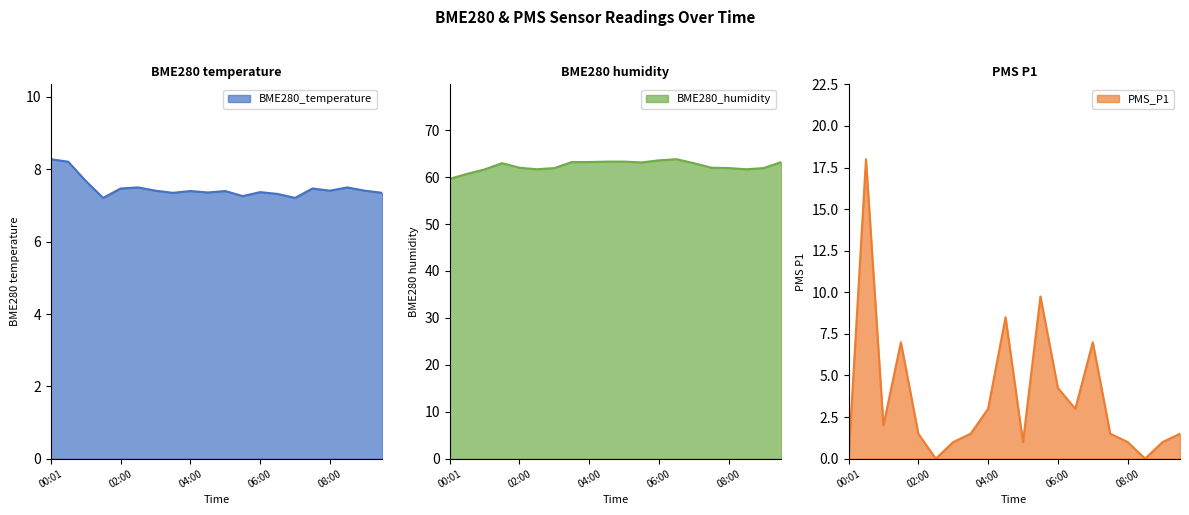

Which category has the lowest value in the PMS_P1 series?

00:01